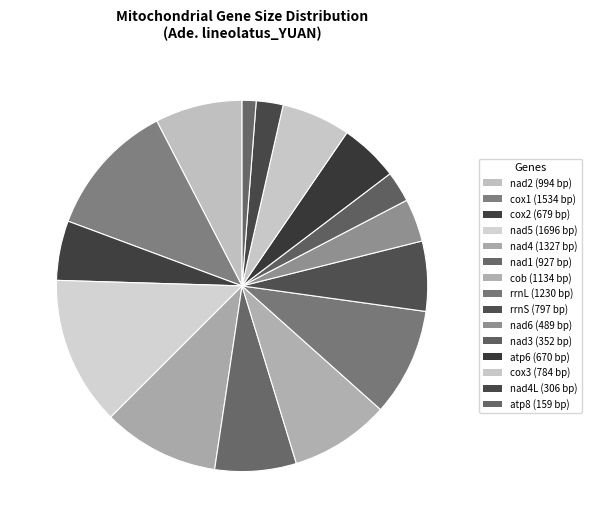

How many slices are in this pie chart?

15